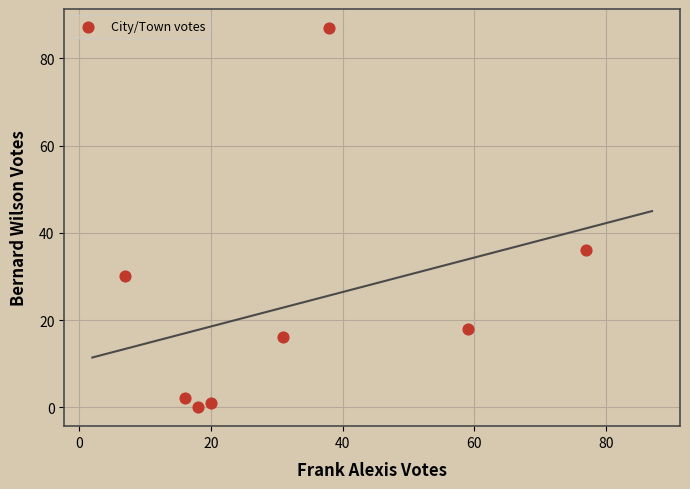

What Y value in the scatter plot is closest to 43?

36